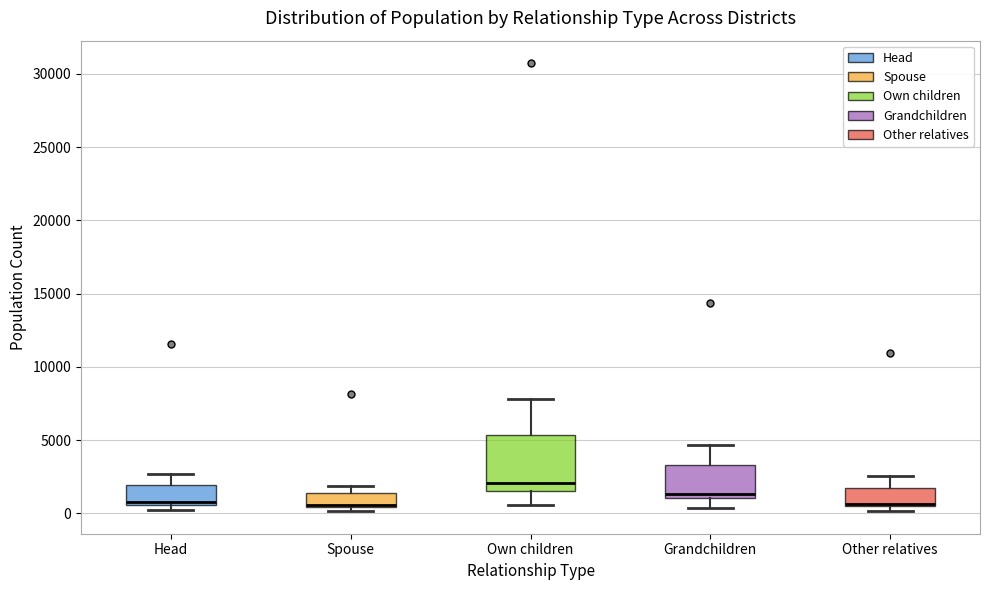

Comparing the boxes themselves (not the whiskers), which one is the tallest?

Own children